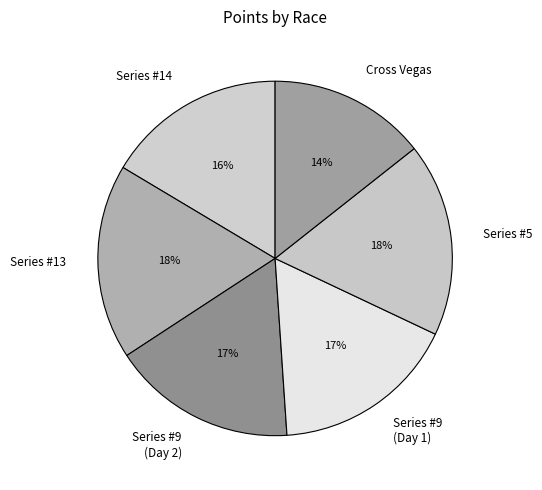

To the nearest percent, what portion does Series #9 (Day 2) represent?

17%